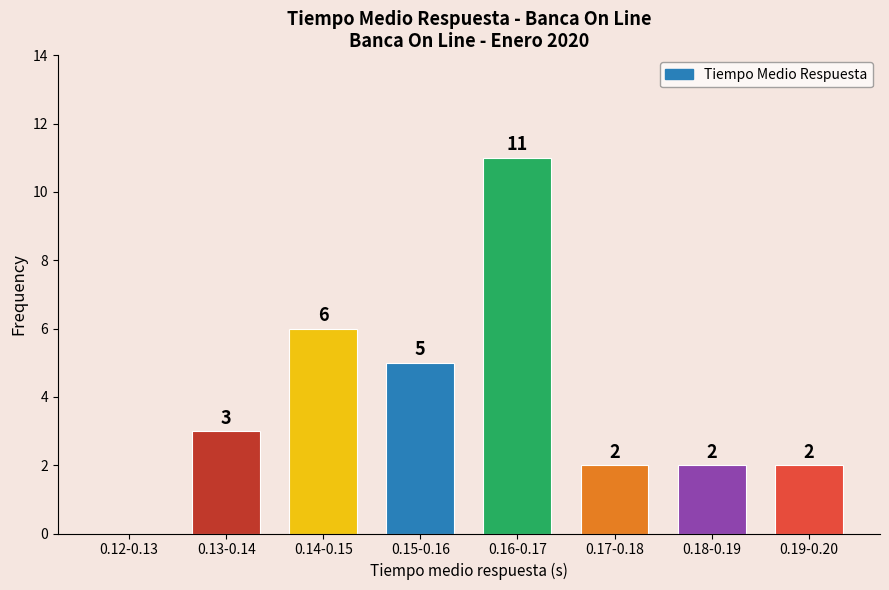

Reading right to left, extract all data points from this chart.

0.19-0.20=2	0.18-0.19=2	0.17-0.18=2	0.16-0.17=11	0.15-0.16=5	0.14-0.15=6	0.13-0.14=3	0.12-0.13=0